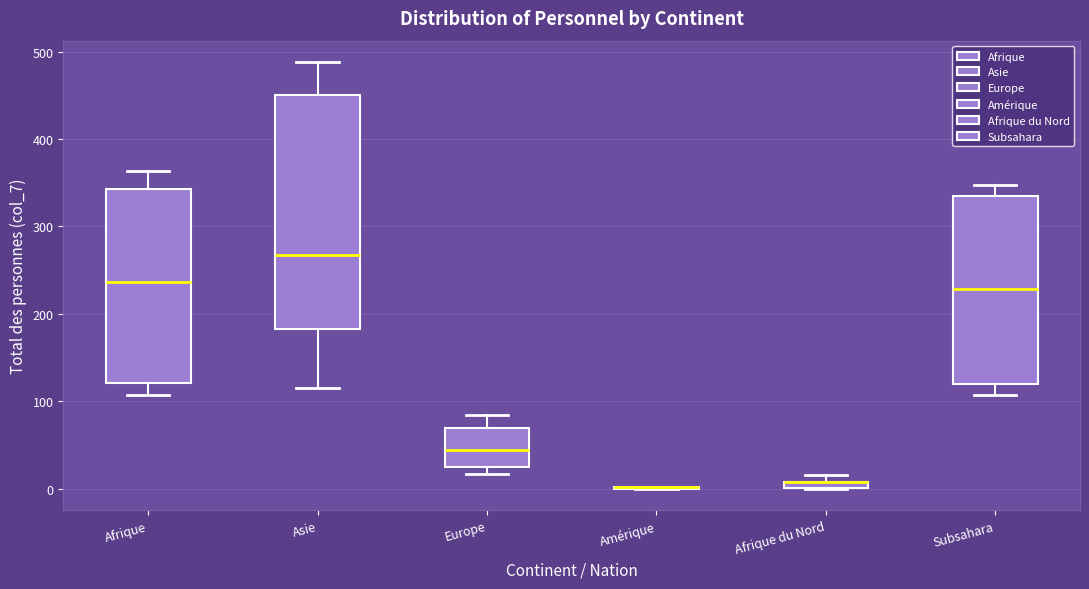

Where is the lower edge of the box for Subsahara on the y-axis? The values are not printed on the chart, so give them approximately, as read against the axis.

120